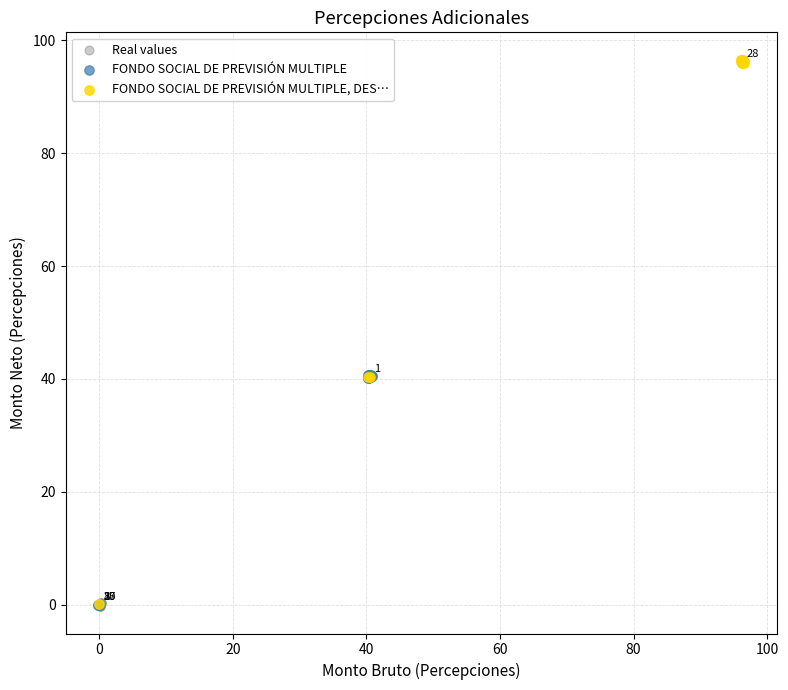

What are all the series names shown in the legend?

Real values, FONDO SOCIAL DE PREVISIÓN MULTIPLE, FONDO SOCIAL DE PREVISIÓN MULTIPLE, DES…